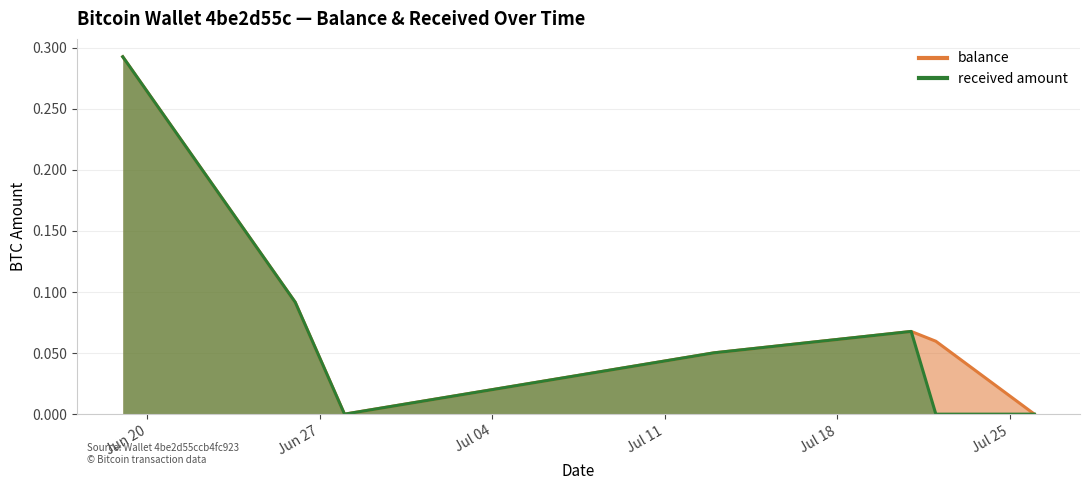

Where is the first local maximum for received amount?

2017-07-21